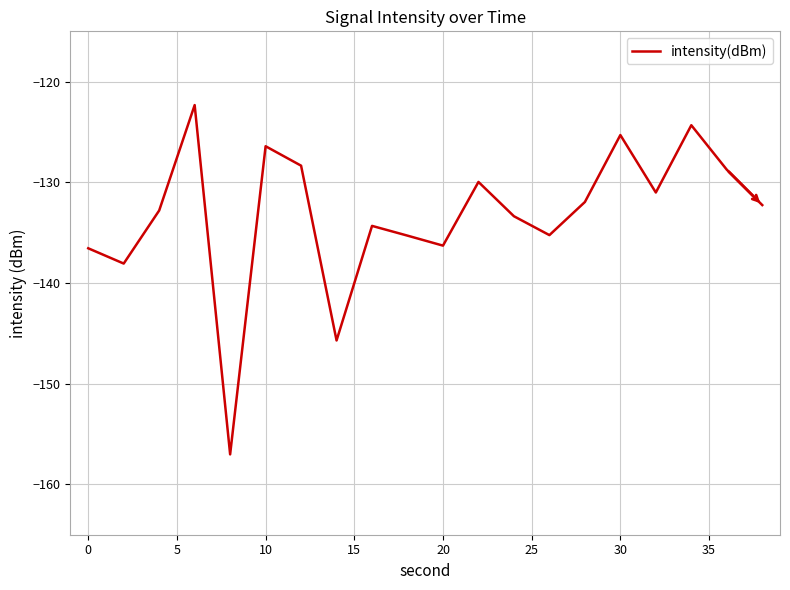

What is the minimum value shown in the chart?

-157.0